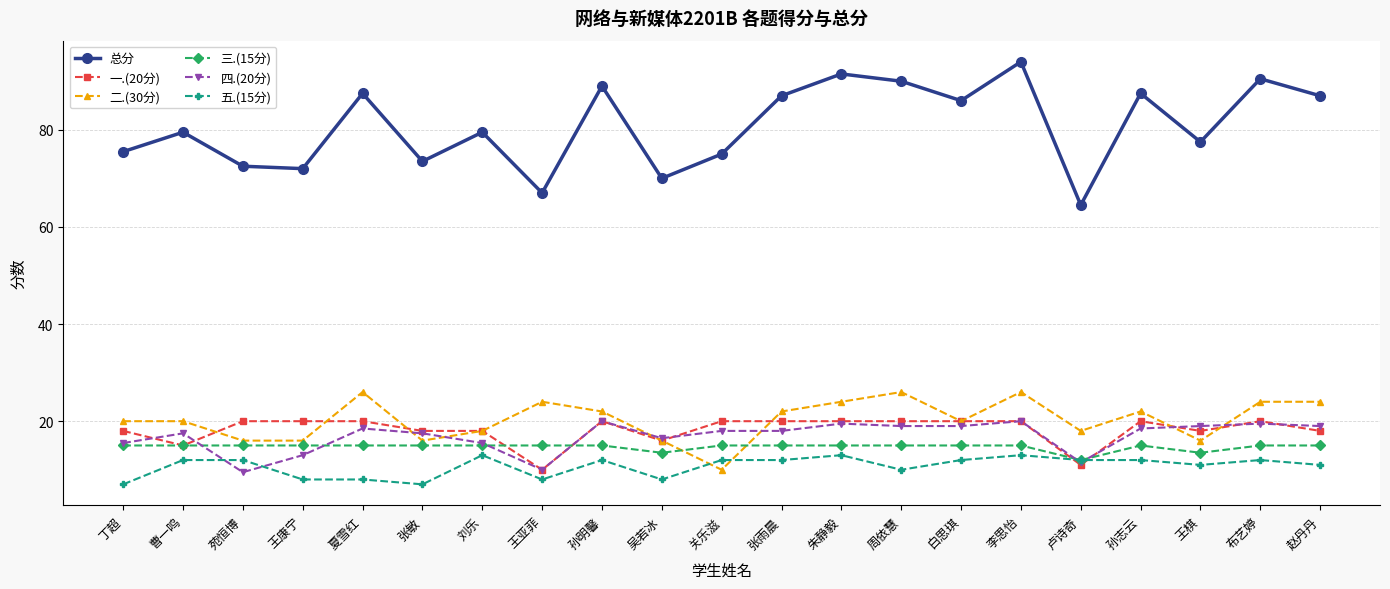

What is the total value across all series at 刘乐?

159.0